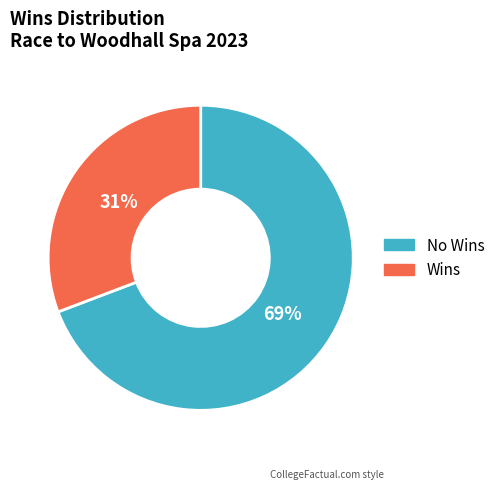

Rank the categories by value from lowest to highest.

Wins, No Wins